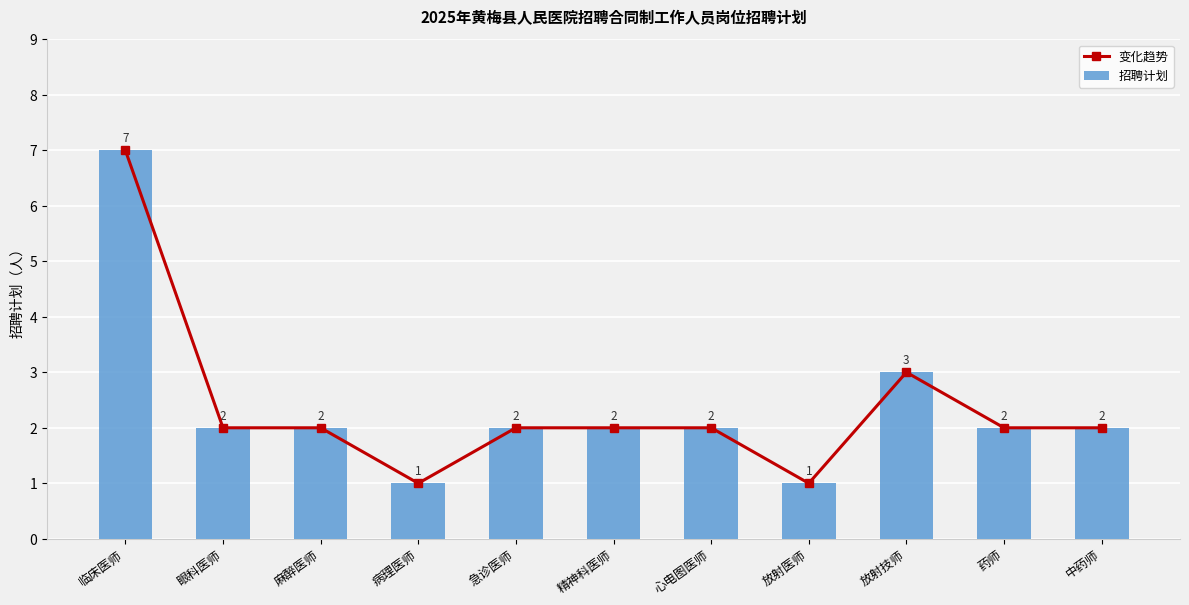

What is the label of the 2nd bar from the right?

药师